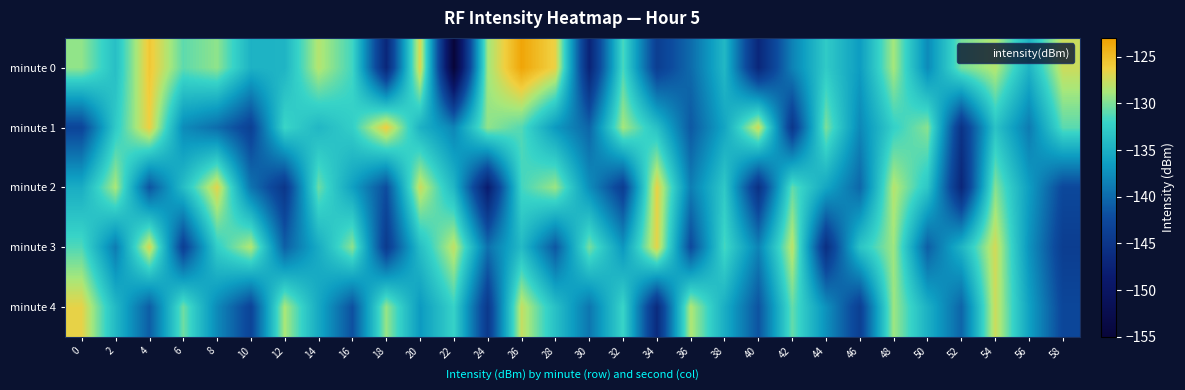

At which category does the chart reach its peak across all series?

26